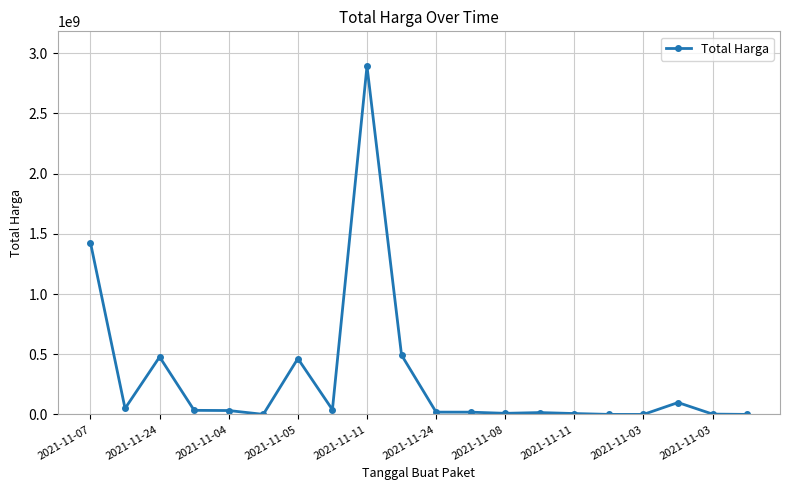

True or false: the data has more than 2 interior local peaks.

True